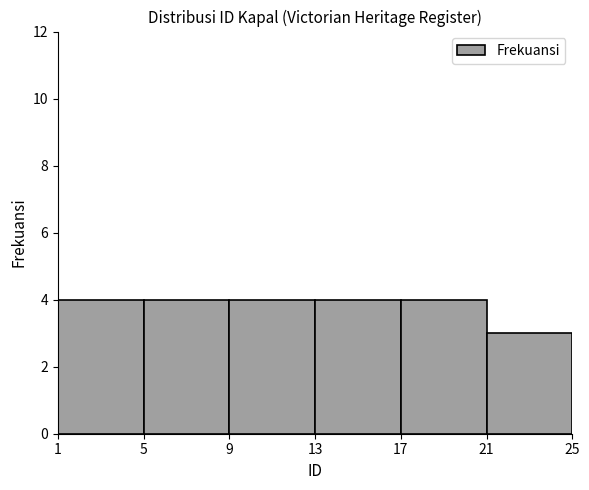

Reading left to right, transcribe this chart: for each bar, give the range it covers on the x-axis and its height. The values are not printed on the chart, so give them approximately, as read against the axis.

1 to 5: 4
5 to 9: 4
9 to 13: 4
13 to 17: 4
17 to 21: 4
21 to 25: 3